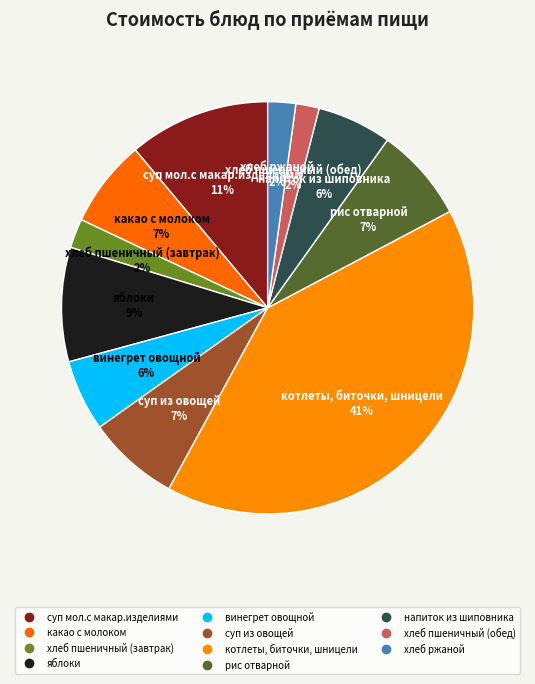

Which category has the smallest portion of the pie?

хлеб пшеничный (обед)